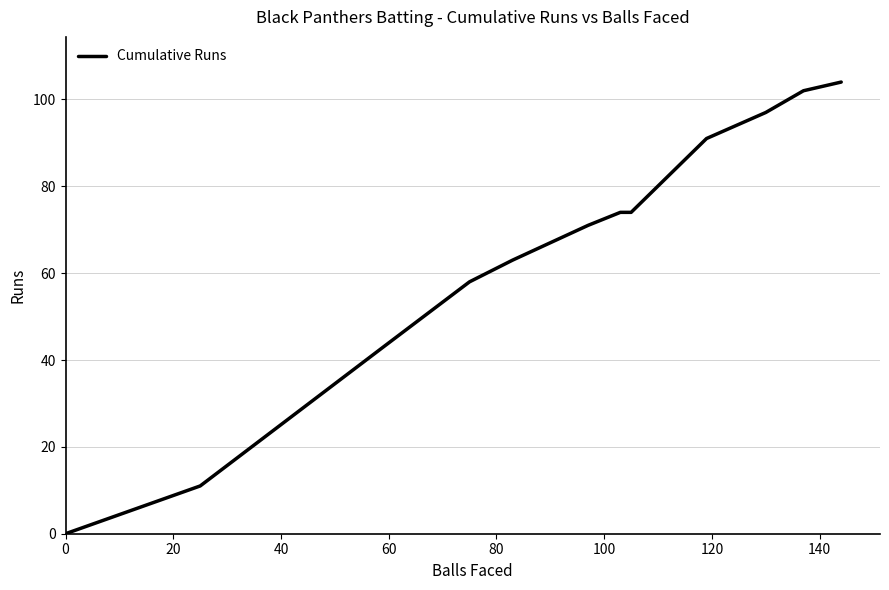

What is the maximum value shown in the chart?

104